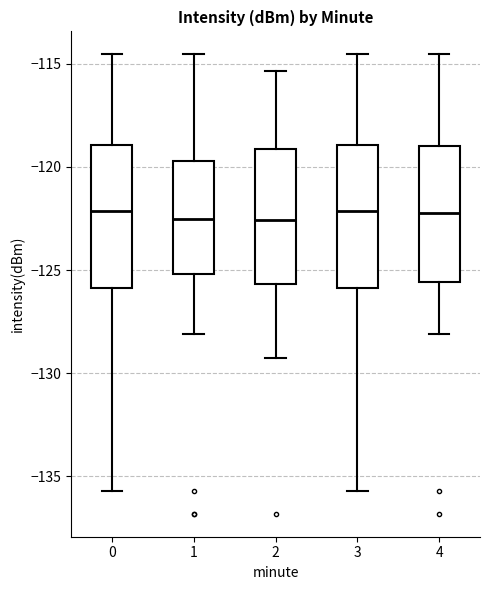

Reading left to right, transcribe this box plot: for each box, give where its median line is, the range the box spans, and where its two whiskers end, as read against the y-axis. The values are not printed on the chart, so give them approximately, as read against the axis.

0: median -122.0, box -126.0 to -119.0, whiskers -135.5 to -114.5
1: median -122.5, box -125.0 to -119.5, whiskers -128.0 to -114.5
2: median -122.5, box -125.5 to -119.0, whiskers -129.0 to -115.5
3: median -122.0, box -126.0 to -119.0, whiskers -135.5 to -114.5
4: median -122.0, box -125.5 to -119.0, whiskers -128.0 to -114.5